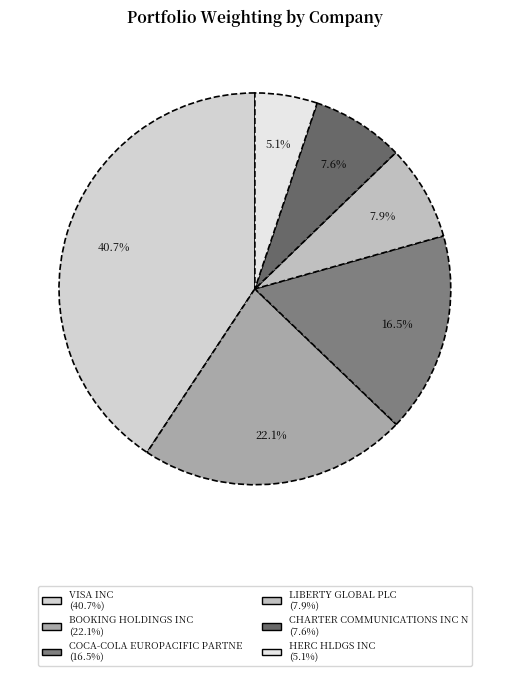

Is it true that BOOKING HOLDINGS INC is 14% of the pie?

False